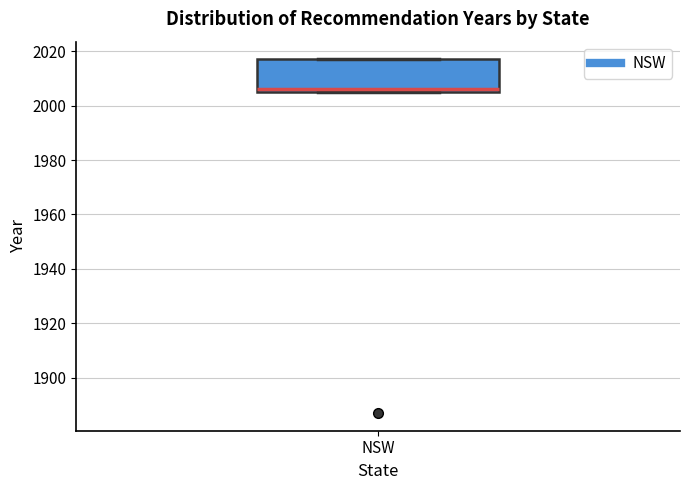

Read this box plot against the y-axis: the position of the median line, the range covered by the box, and the ends of both whiskers. The values are not printed on the chart, so give them approximately, as read against the axis.

median 2006 (just above the box's lower edge), box 2006 to 2018, whiskers 2006 to 2018